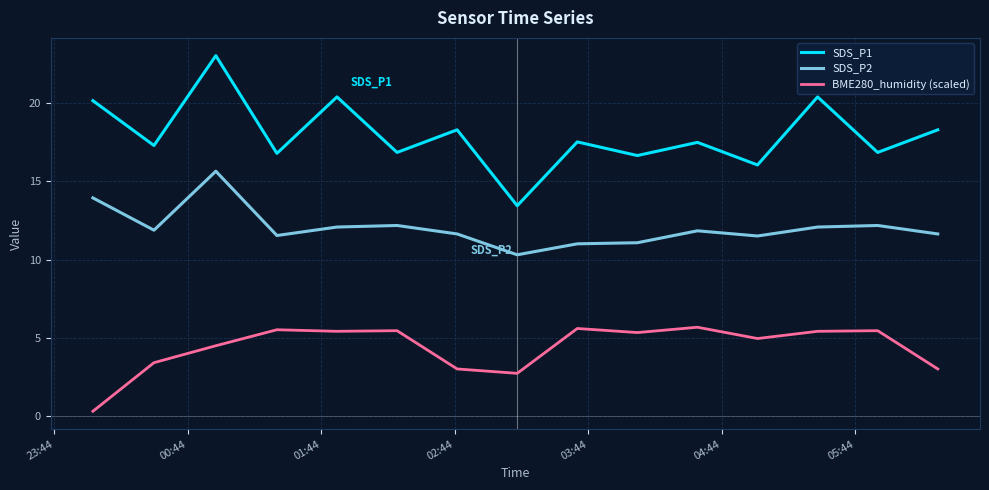

Which series has the largest range (max minus min)?

SDS_P1